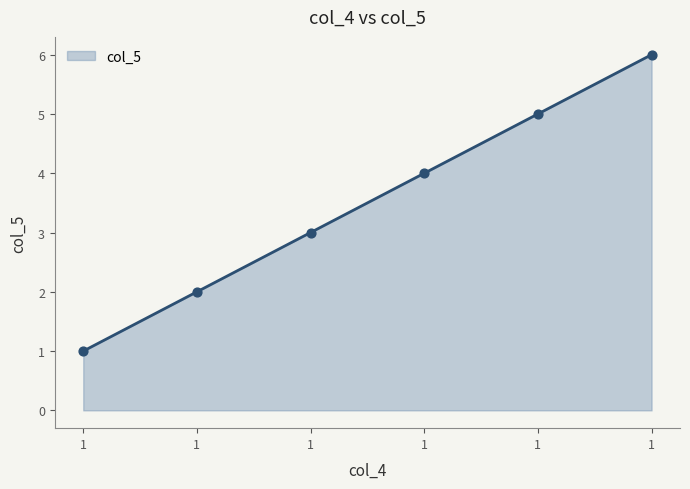

Is this an area chart (filled region under the line)?

Yes